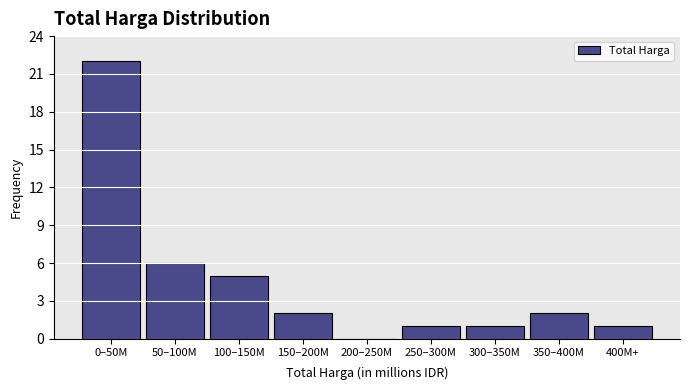

Reading left to right, list all the values displayed in this chart.

0–50M=22	50–100M=6	100–150M=5	150–200M=2	200–250M=0	250–300M=1	300–350M=1	350–400M=2	400M+=1